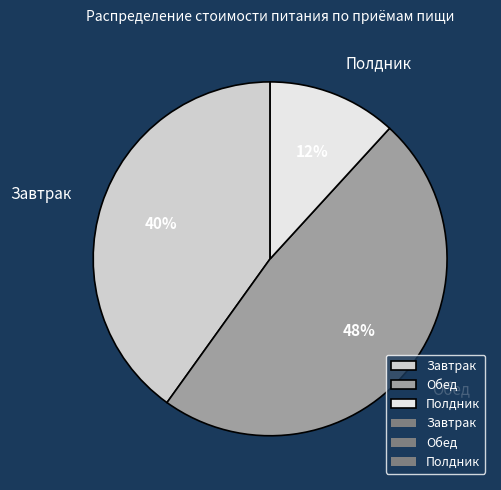

Which slice is the largest?

Обед